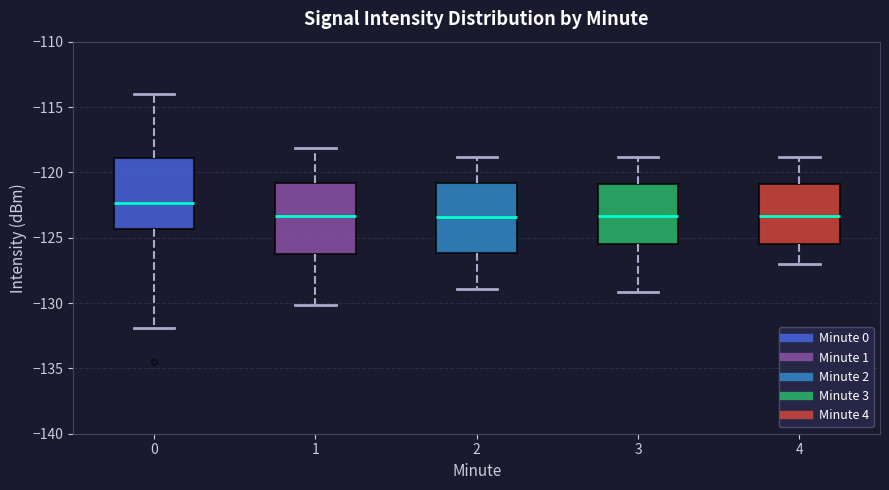

Reading left to right, transcribe this box plot: for each box, give where its median line is, the range the box spans, and where its two whiskers end, as read against the y-axis. The values are not printed on the chart, so give them approximately, as read against the axis.

0: median -122.5, box -124.5 to -119.0, whiskers -132.0 to -114.0
1: median -123.5, box -126.0 to -121.0, whiskers -130.0 to -118.0
2: median -123.5, box -126.0 to -121.0, whiskers -129.0 to -119.0
3: median -123.5, box -125.5 to -121.0, whiskers -129.0 to -119.0
4: median -123.5, box -125.5 to -121.0, whiskers -127.0 to -119.0